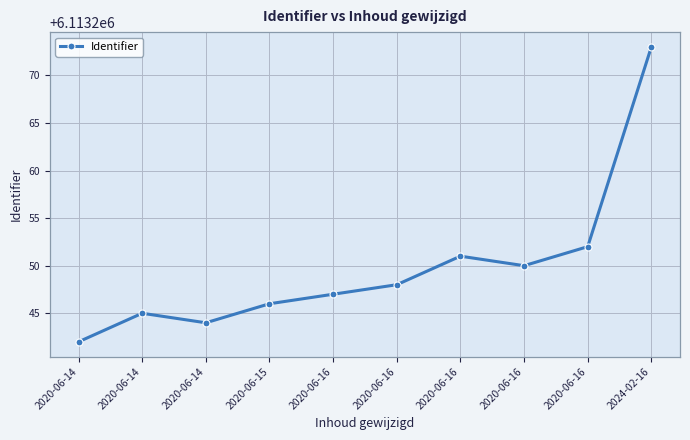

What is the difference between the values at 2020-06-16 and 2020-06-14?

7